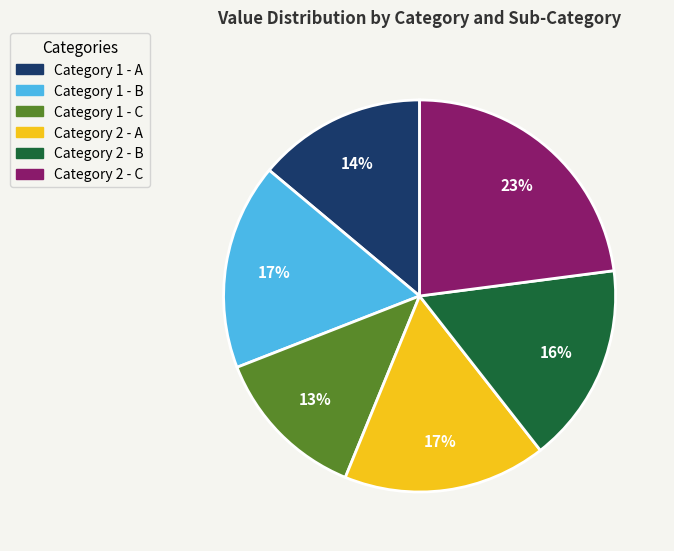

To the nearest percent, what is the difference between the largest and smallest slice percentages?

10%